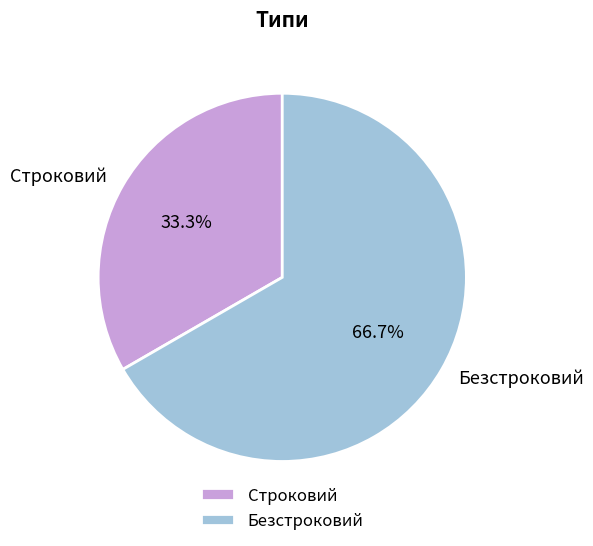

The Строковий slice represents 20% of the pie. True or false?

False